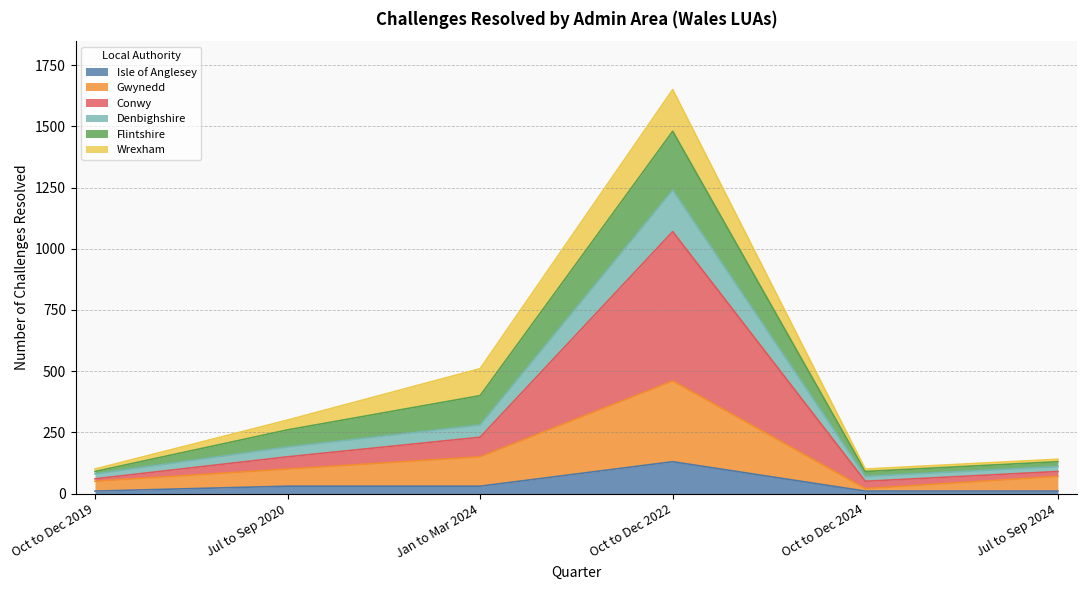

What is the maximum value shown in the chart?

1480